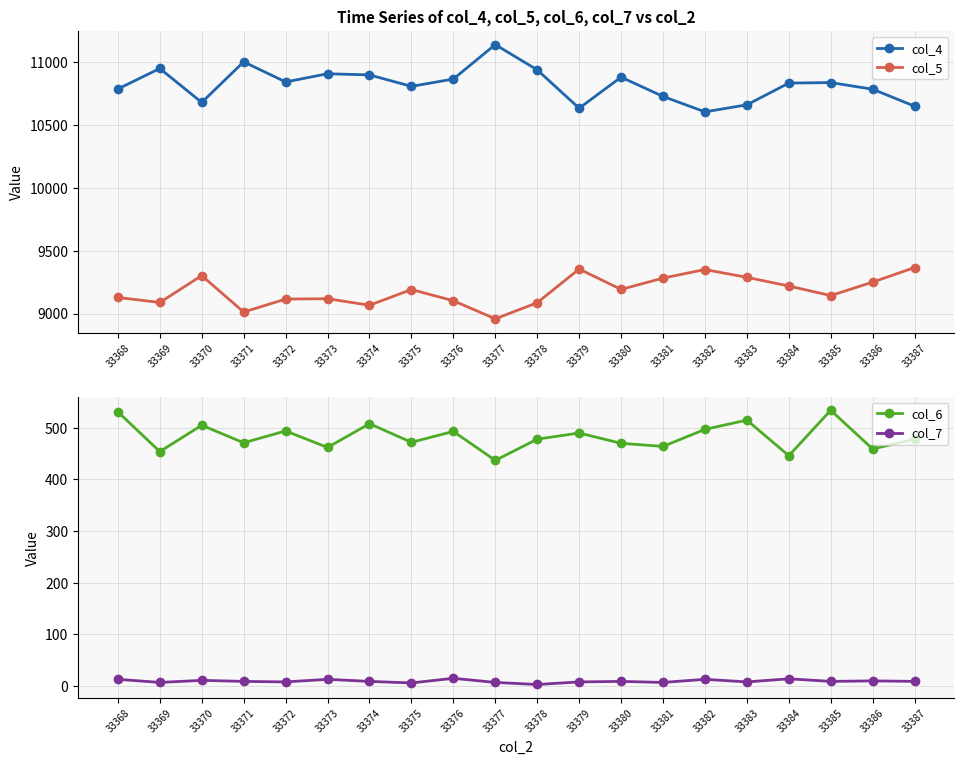

How many lines are shown in the chart?

4